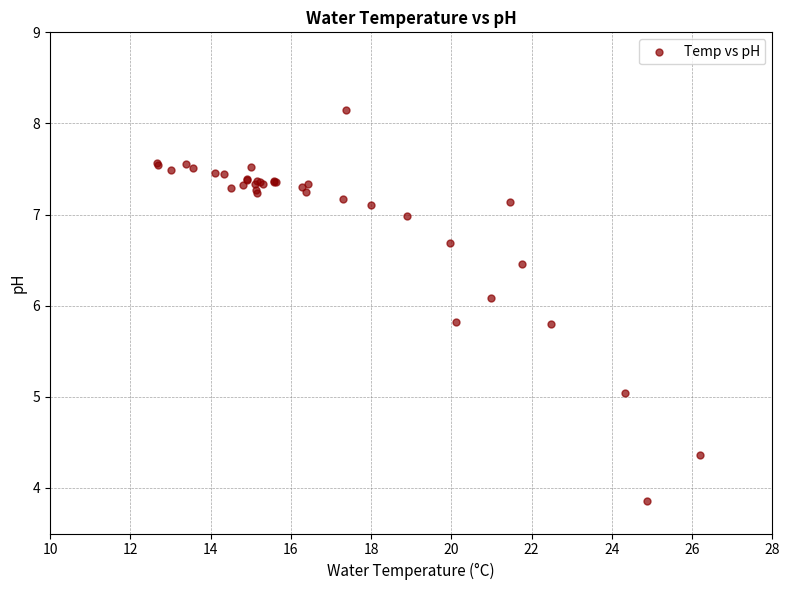

What Y value in the scatter plot is closest to 6?

6.1